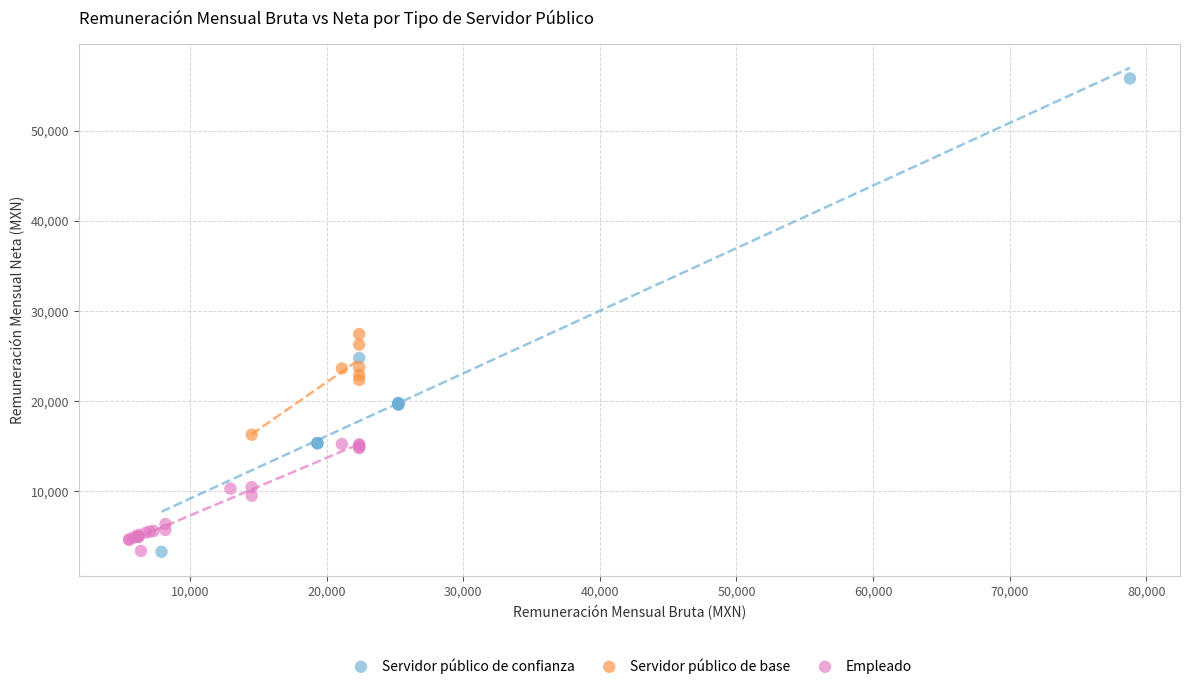

Which series has the widest spread of Y values?

Servidor público de confianza